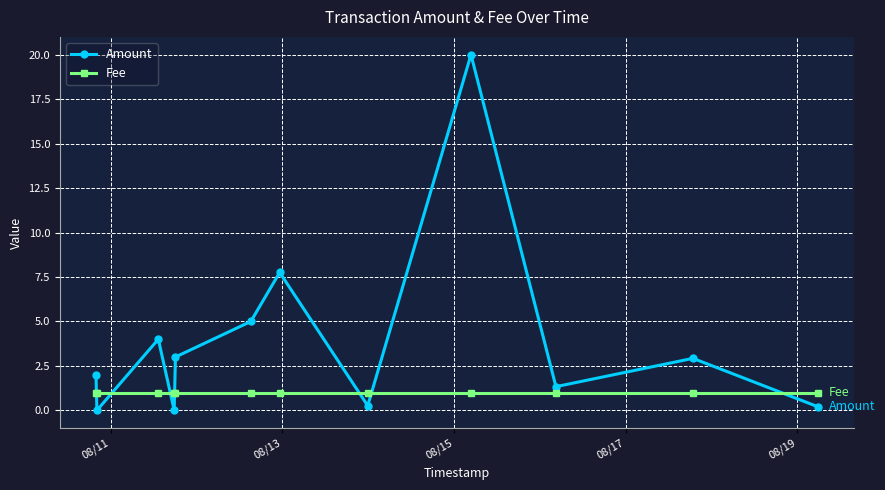

True or false: Amount and Fee cross at least once.

True